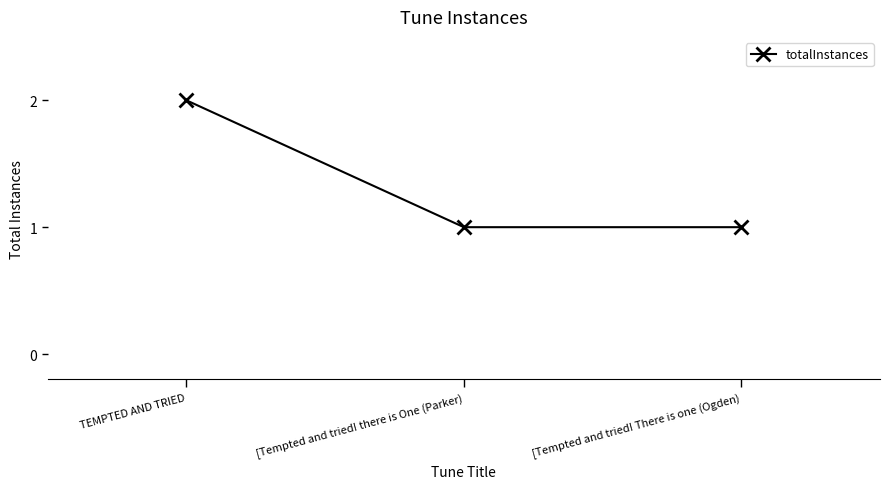

What position from the right is [Tempted and tried! there is One (Parker)?

2